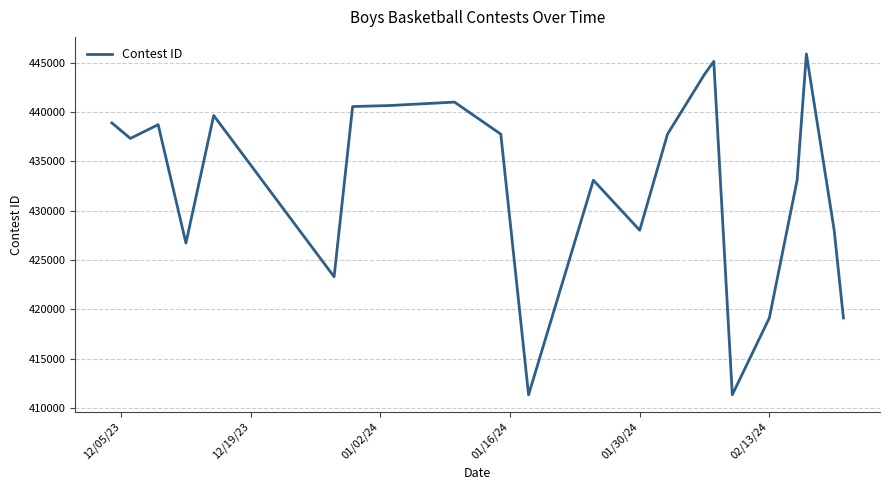

What is the difference between the maximum and minimum values?

34595